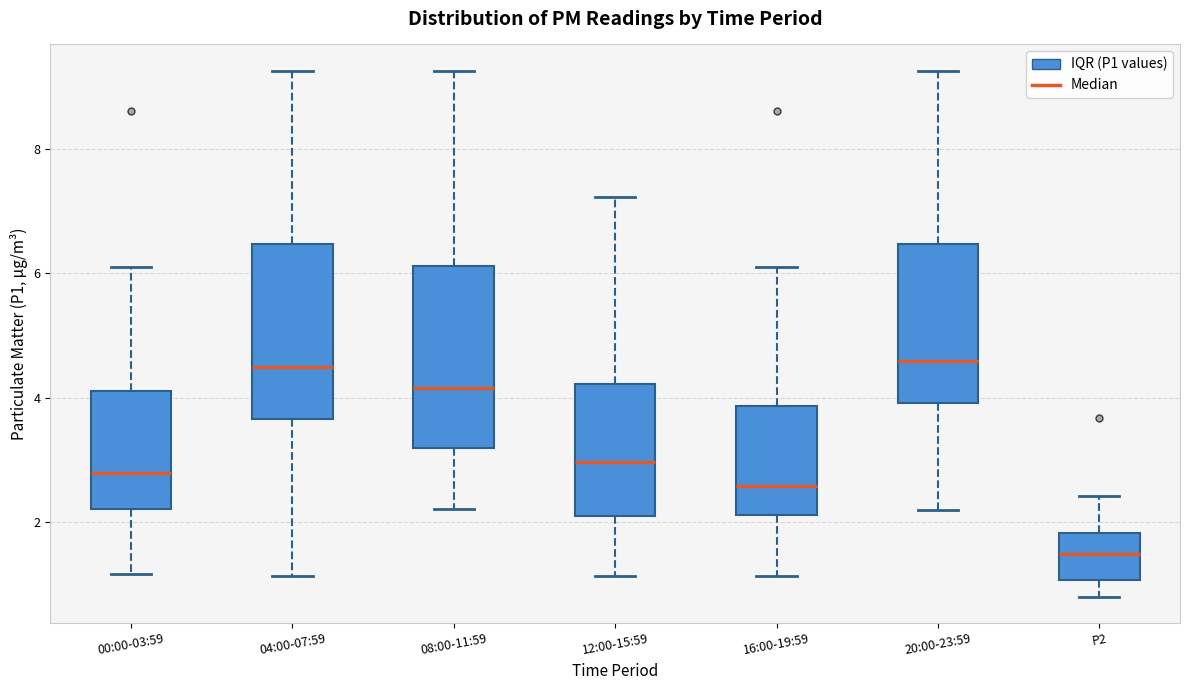

Where is the lower edge of the box for P2 on the y-axis? The values are not printed on the chart, so give them approximately, as read against the axis.

1.0